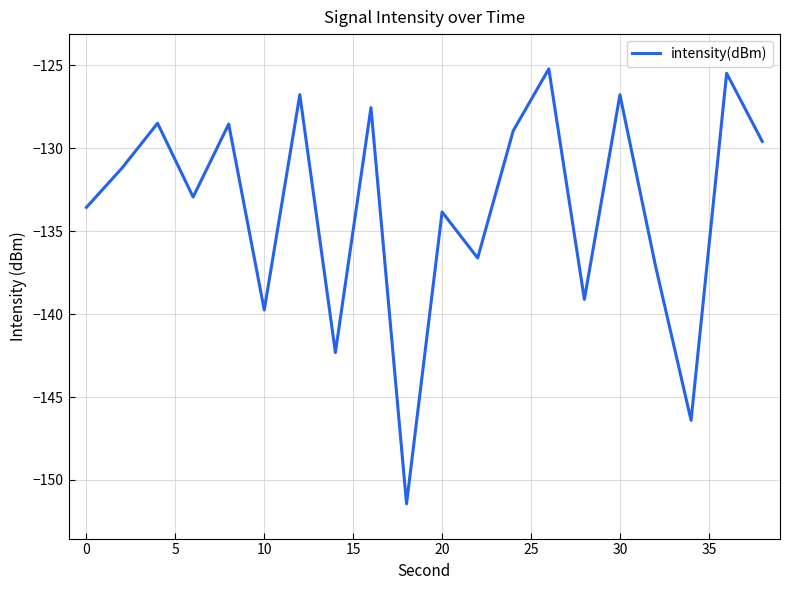

What is the maximum value shown in the chart?

-125.2